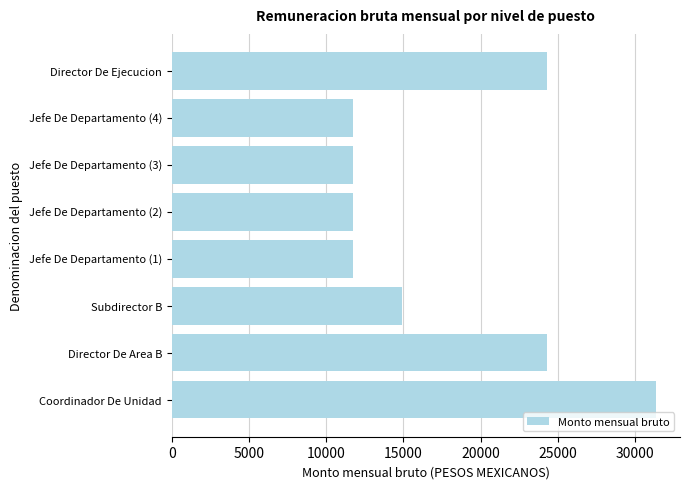

How many data points are less than 14891?

4